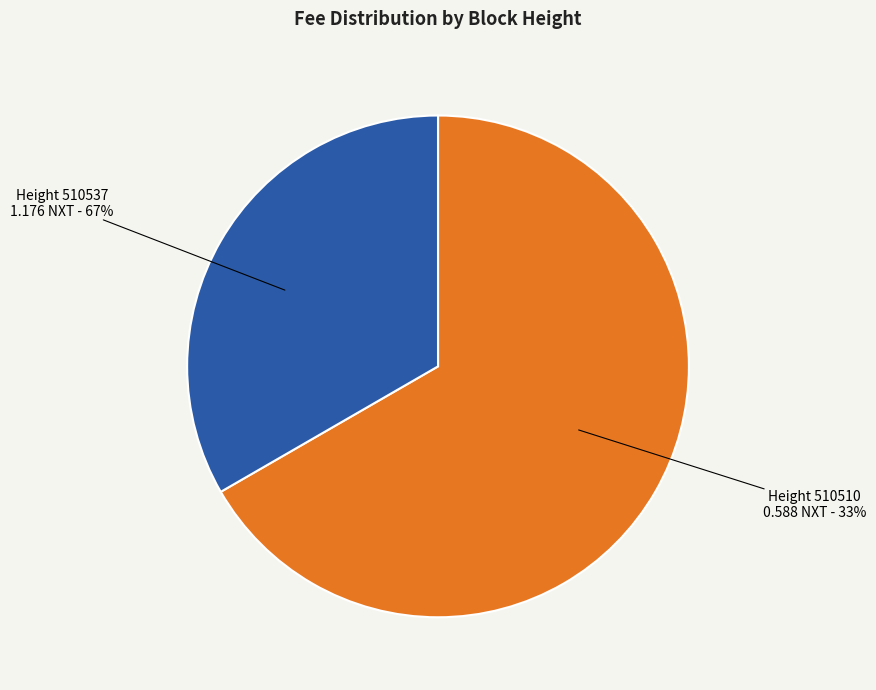

The 510510 slice represents 33% of the pie. True or false?

True